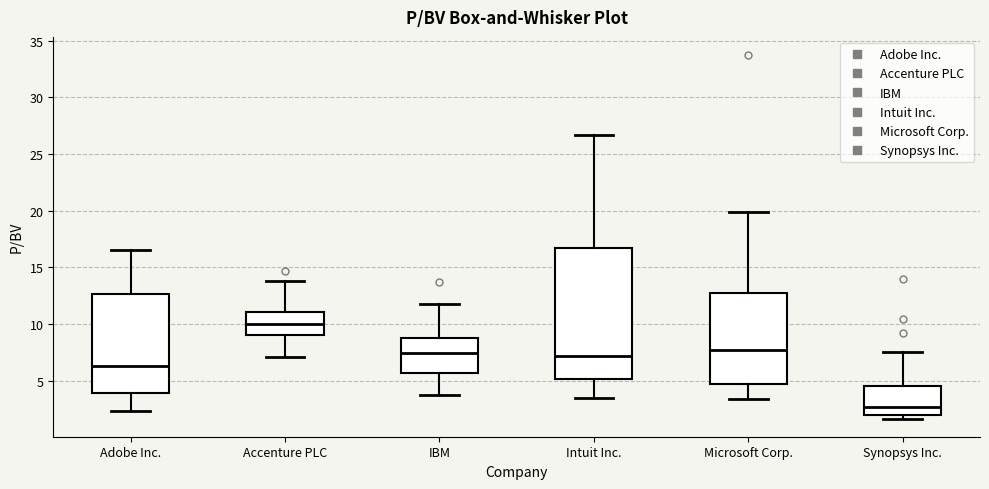

Reading left to right, read every box against the y-axis: the position of its median line, the range the box covers, and the ends of its whiskers. The values are not printed on the chart, so give them approximately, as read against the axis.

Adobe Inc.: median 6.5, box 4.0 to 12.5, whiskers 2.5 to 16.5
Accenture PLC: median 10.0, box 9.0 to 11.0, whiskers 7.0 to 14.0
IBM: median 7.5, box 5.5 to 9.0, whiskers 4.0 to 12.0
Intuit Inc.: median 7.0, box 5.0 to 16.5, whiskers 3.5 to 26.5
Microsoft Corp.: median 7.5, box 5.0 to 12.5, whiskers 3.5 to 20.0
Synopsys Inc.: median 2.5, box 2.0 to 4.5, whiskers 1.5 to 7.5